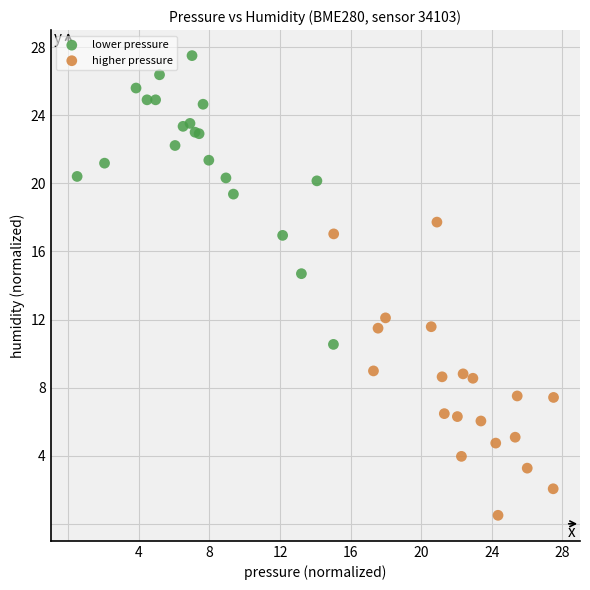

Which series reaches the maximum Y coordinate?

lower pressure